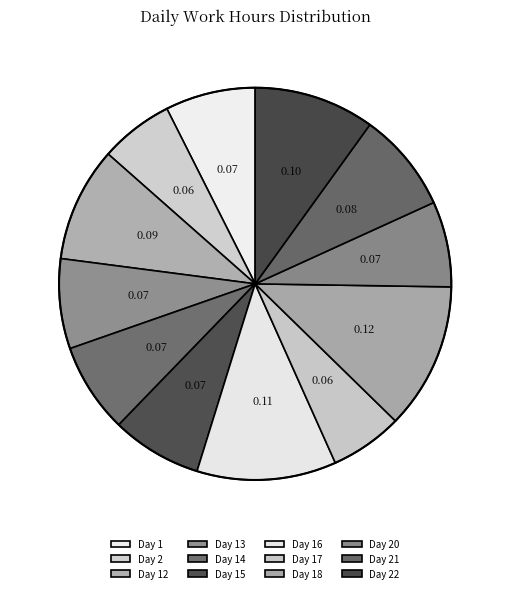

How many slices are in this pie chart?

12